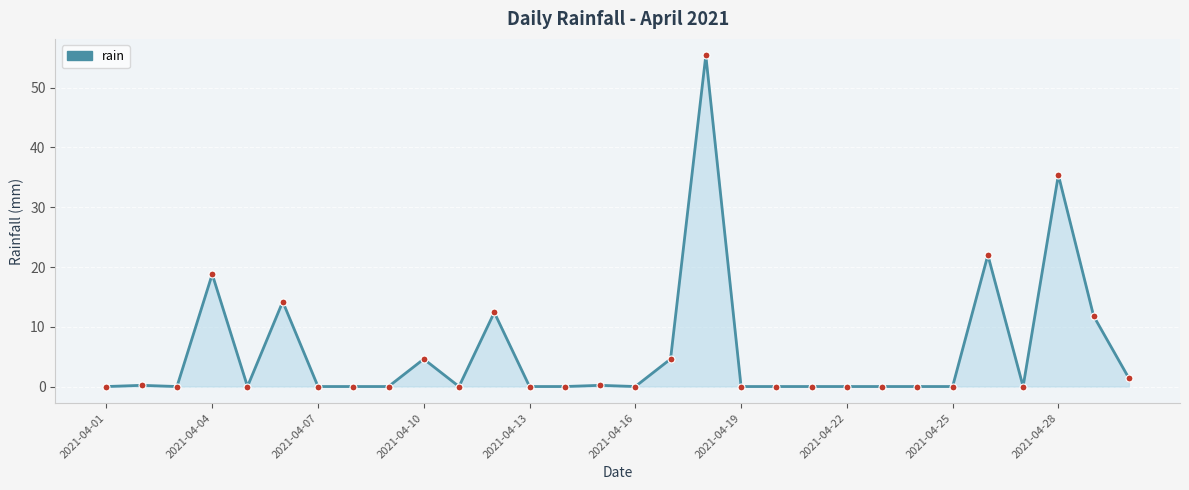

What is the average value?

6.0